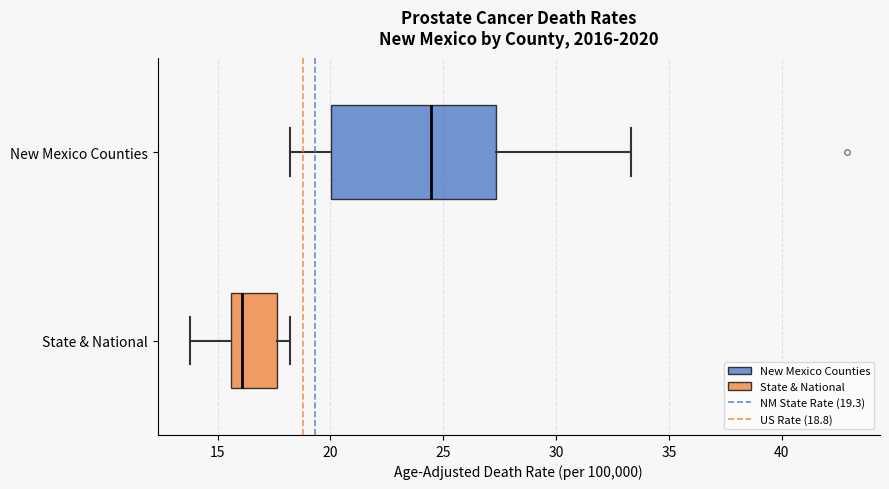

Comparing the boxes themselves (not the whiskers), which one is the widest?

New Mexico Counties